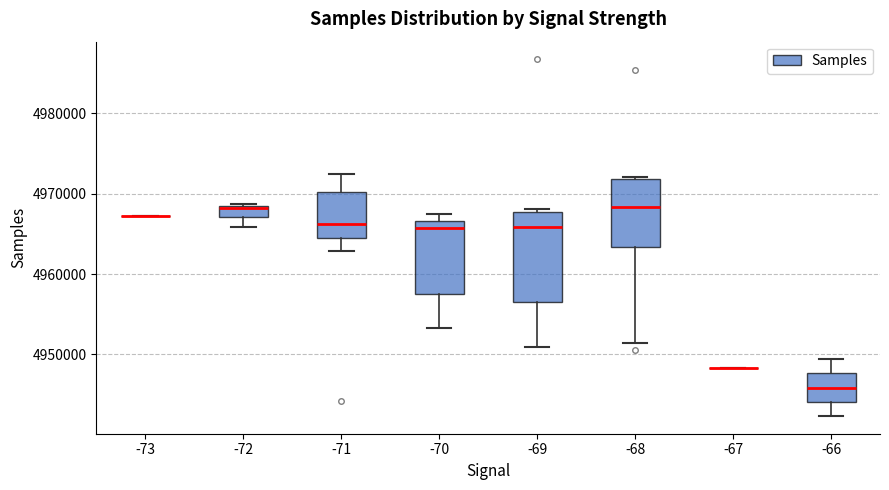

Where does the median line of the box at x = -68 sit on the y-axis? The values are not printed on the chart, so give them approximately, as read against the axis.

4968000